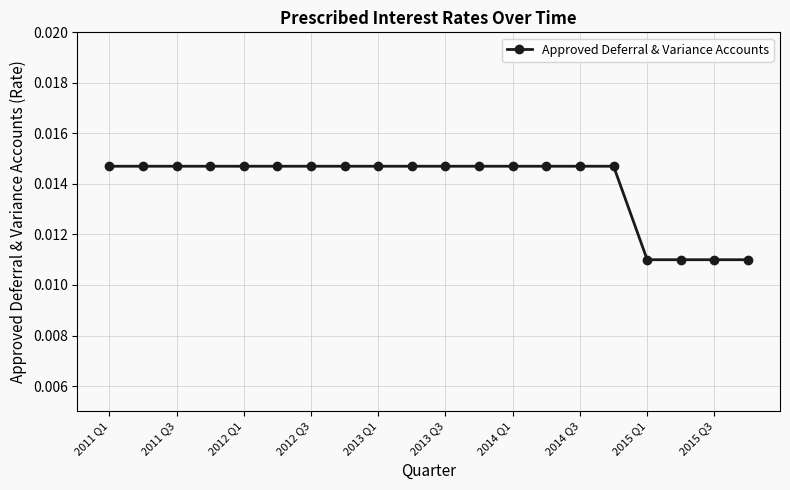

Count the number of data series in this chart.

1